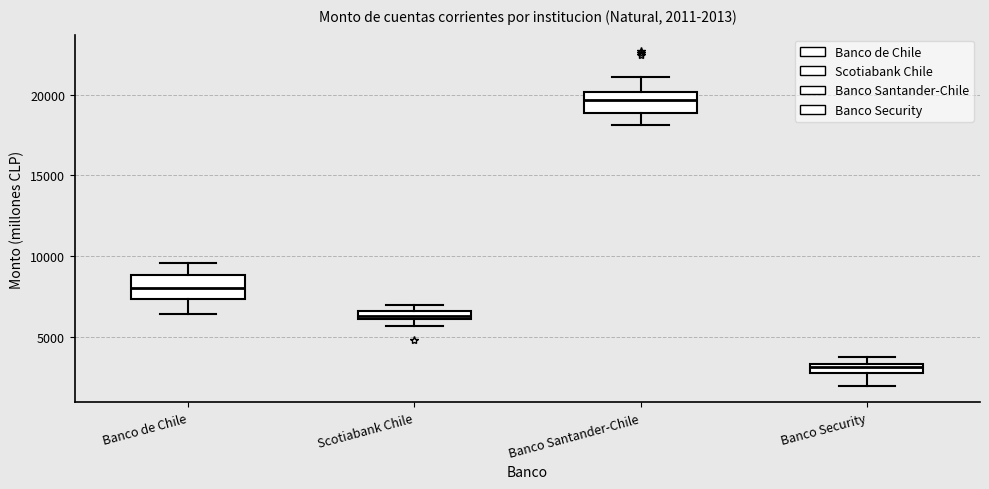

Which box has the lowest median line?

Banco Security